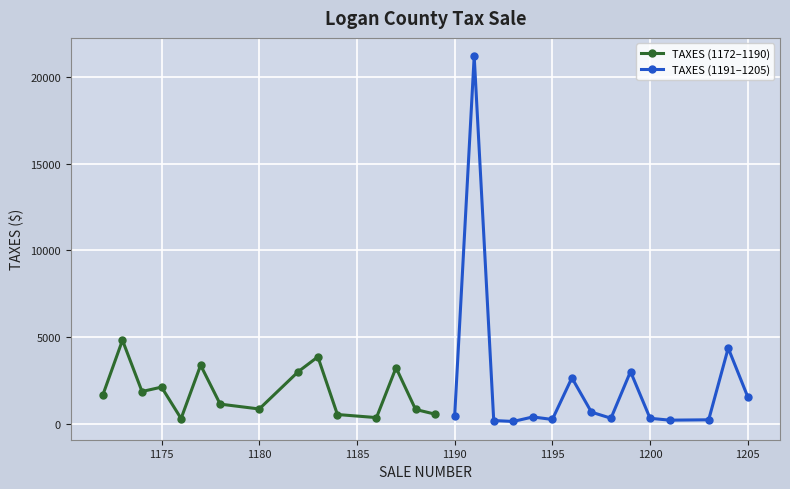

What is the difference between the maximum and minimum values in the TAXES (1172–1190) series?

4507.4